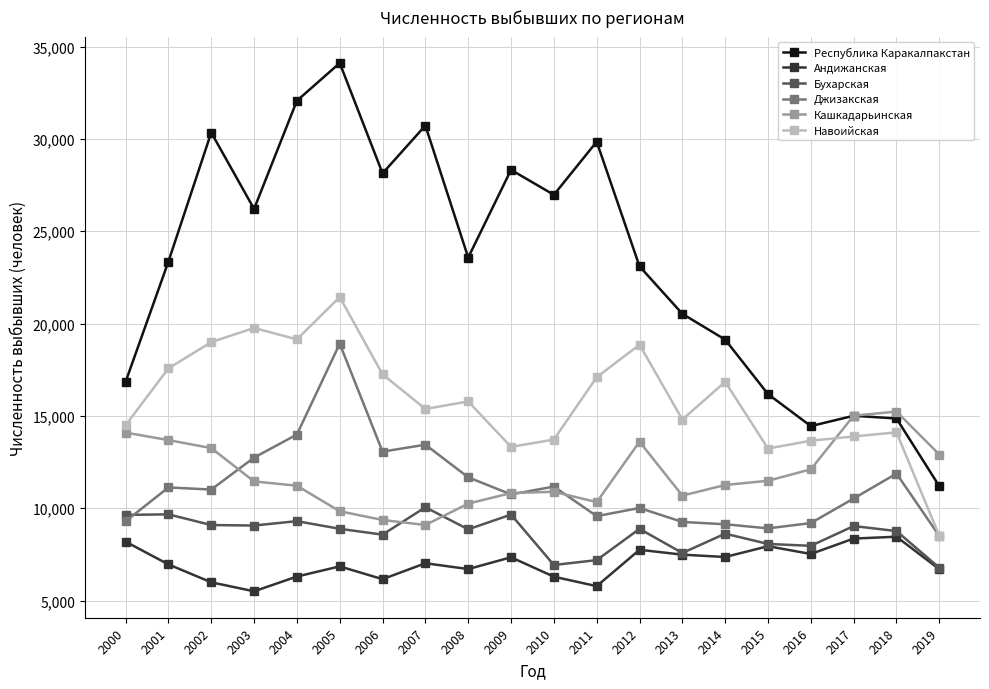

True or false: Кашкадарьинская and Андижанская cross at least once.

False